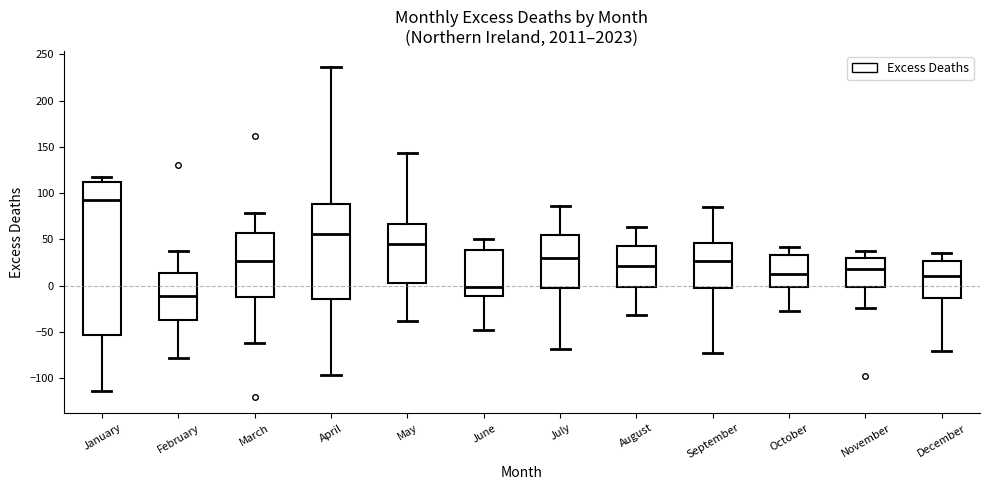

Reading left to right, read every box against the y-axis: the position of its median line, the range the box covers, and the ends of its whiskers. The values are not printed on the chart, so give them approximately, as read against the axis.

January: median 95, box -55 to 110, whiskers -115 to 120
February: median -10, box -35 to 15, whiskers -80 to 35
March: median 25, box -10 to 55, whiskers -60 to 80
April: median 55, box -15 to 90, whiskers -95 to 235
May: median 45, box 5 to 65, whiskers -40 to 145
June: median 0, box -10 to 40, whiskers -50 to 50
July: median 30, box 0 to 55, whiskers -70 to 85
August: median 20, box 0 to 45, whiskers -30 to 65
September: median 25, box 0 to 45, whiskers -75 to 85
October: median 15, box 0 to 35, whiskers -25 to 40
November: median 20, box 0 to 30, whiskers -25 to 35
December: median 10, box -15 to 25, whiskers -70 to 35